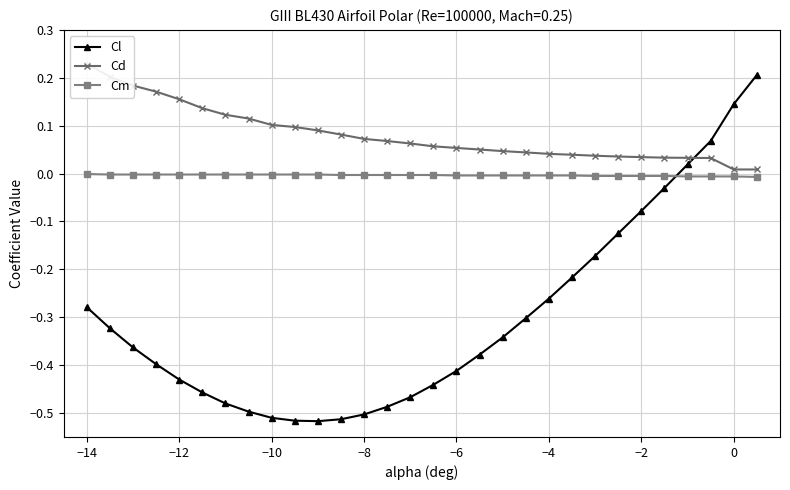

Rank the series by their average value, from highest to lowest.

Cd, Cm, Cl